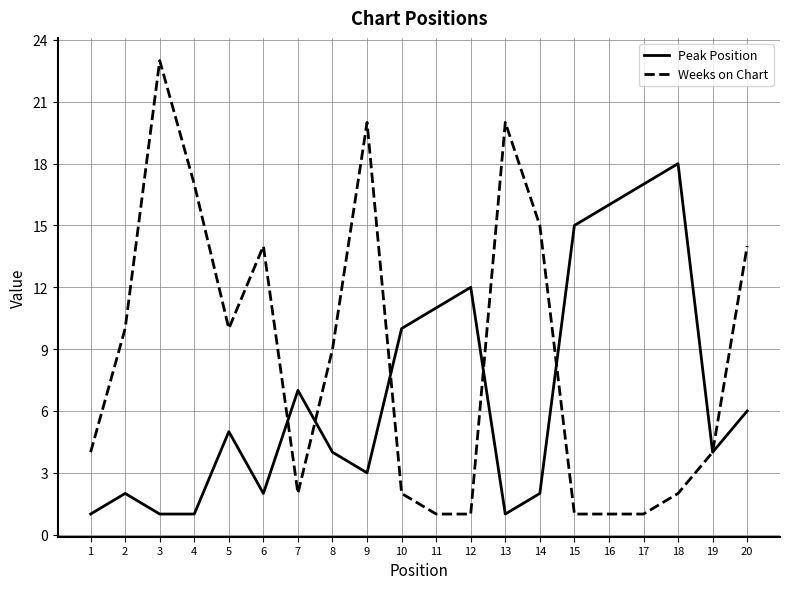

Between 15 and 20, which series saw the biggest shift?

Weeks on Chart